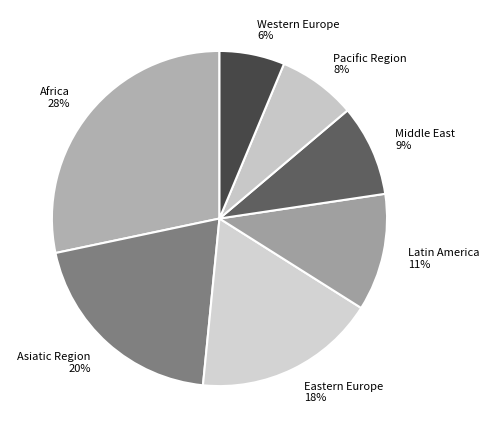

Which has a higher value, Eastern Europe or Pacific Region?

Eastern Europe